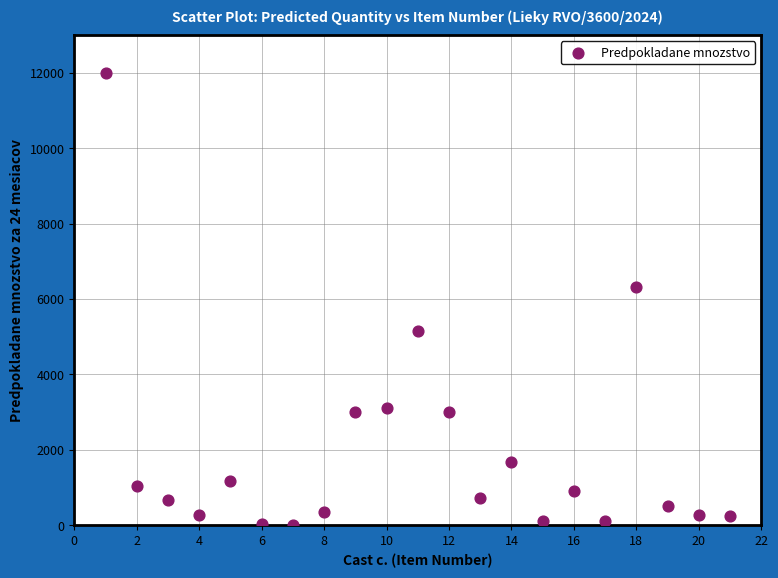

What is the range of Y values (max minus min)?

11994